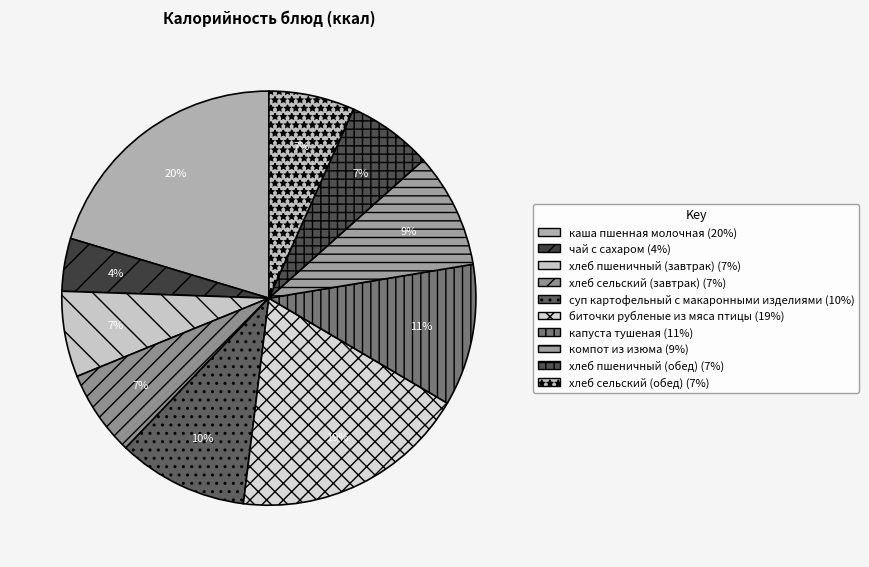

Which slice is the largest?

каша пшенная молочная